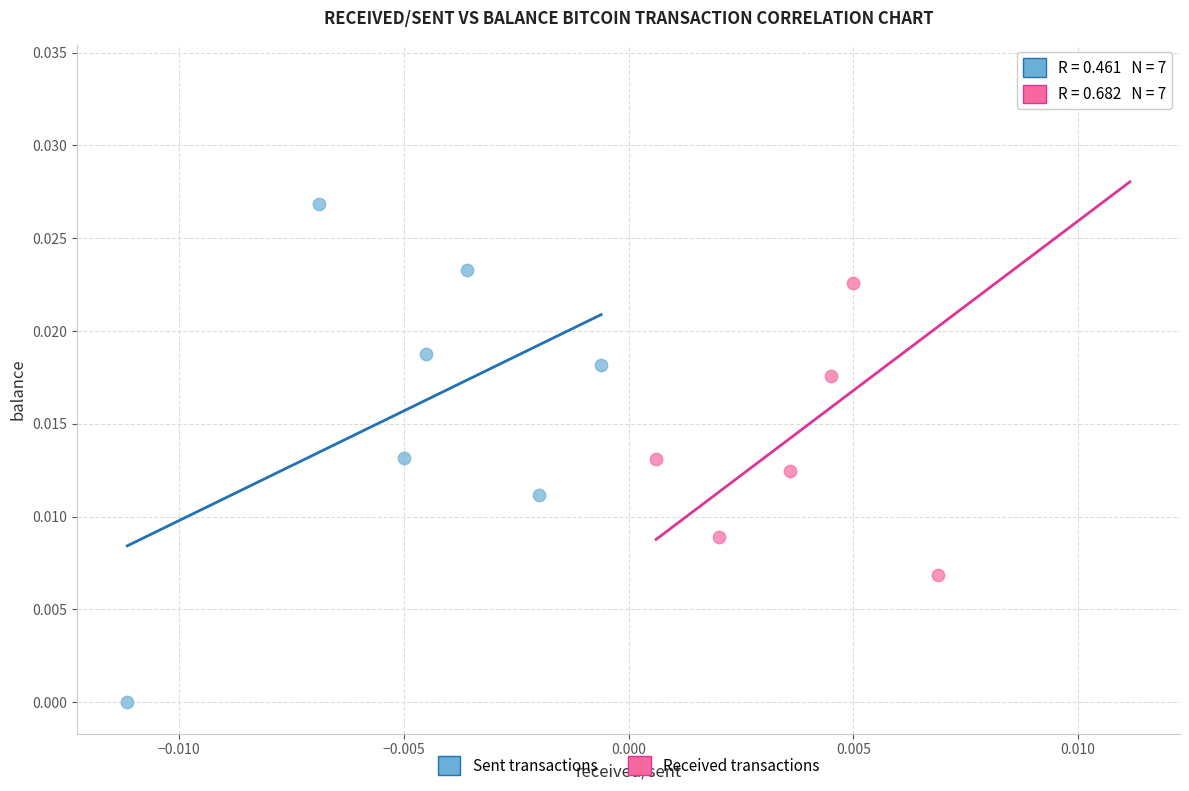

Which series contains the lowest Y value?

Sent transactions